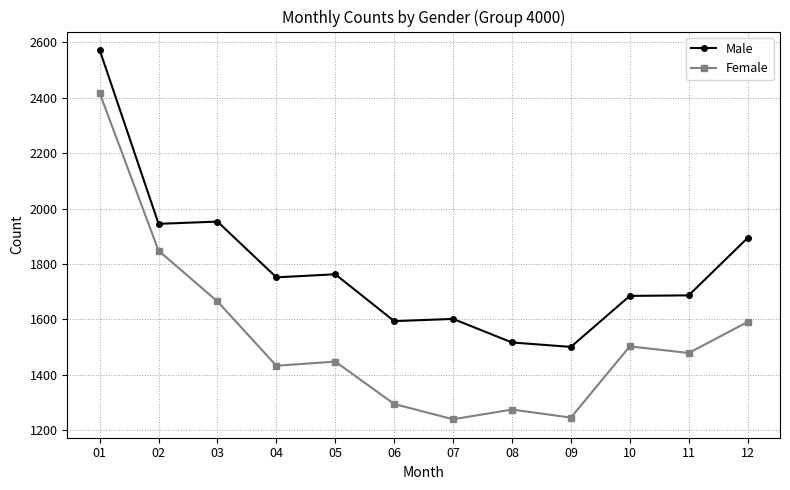

What is the value of the Male point at the 10th from the left?

1685